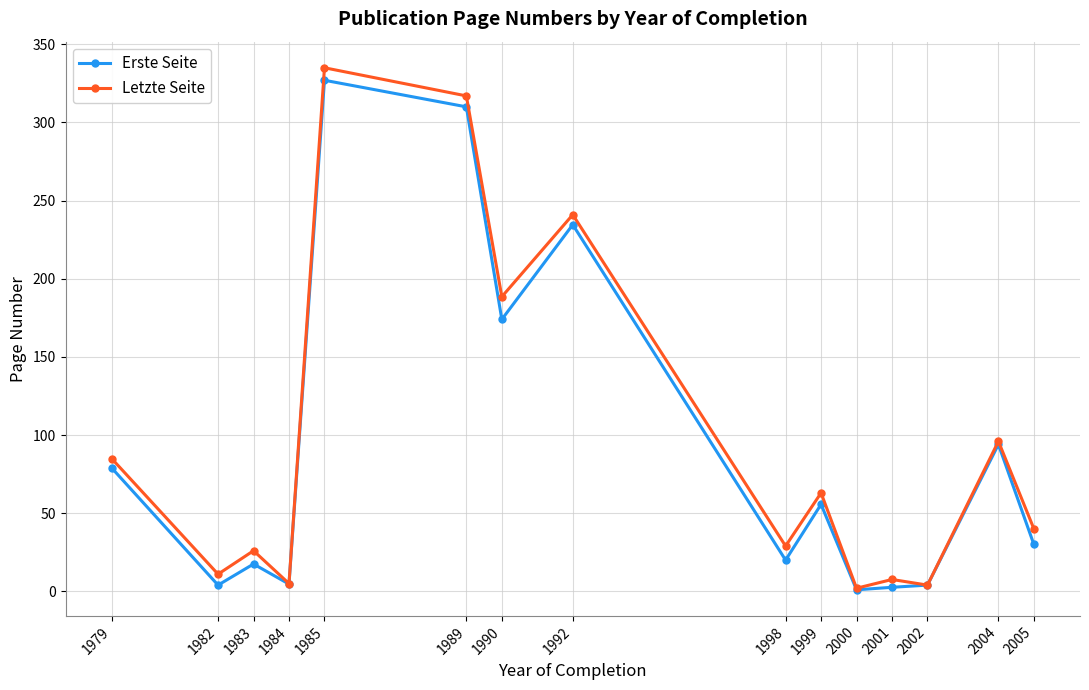

What is the value of the Erste Seite point at the 10th from the left?

55.7